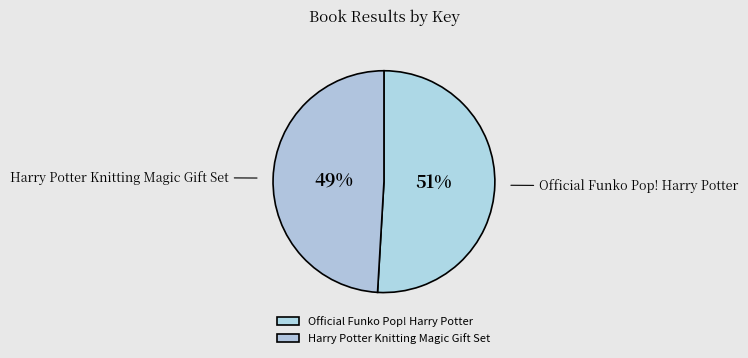

Approximately how many times larger is the value at Official Funko Pop! Harry Potter compared to Harry Potter Knitting Magic Gift Set?

1.0